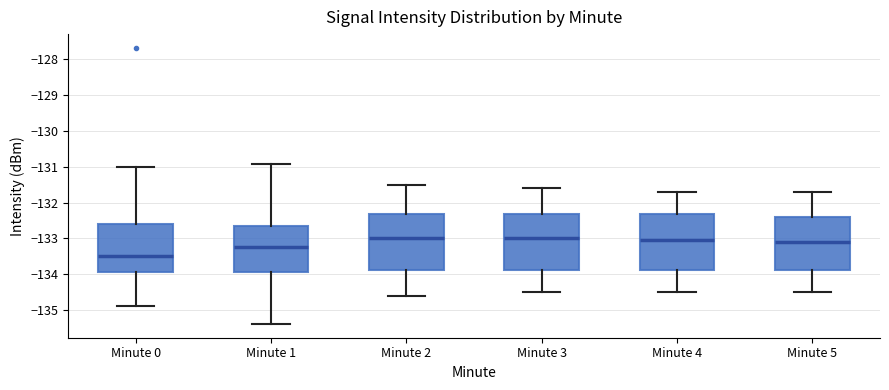

Reading left to right, transcribe this box plot: for each box, give where its median line is, the range the box spans, and where its two whiskers end, as read against the y-axis. The values are not printed on the chart, so give them approximately, as read against the axis.

Minute 0: median -133.5, box -133.9 to -132.6, whiskers -134.9 to -131.0
Minute 1: median -133.2, box -133.9 to -132.7, whiskers -135.4 to -130.9
Minute 2: median -133.0, box -133.9 to -132.3, whiskers -134.6 to -131.5
Minute 3: median -133.0, box -133.9 to -132.3, whiskers -134.5 to -131.6
Minute 4: median -133.0, box -133.9 to -132.3, whiskers -134.5 to -131.7
Minute 5: median -133.1, box -133.9 to -132.4, whiskers -134.5 to -131.7